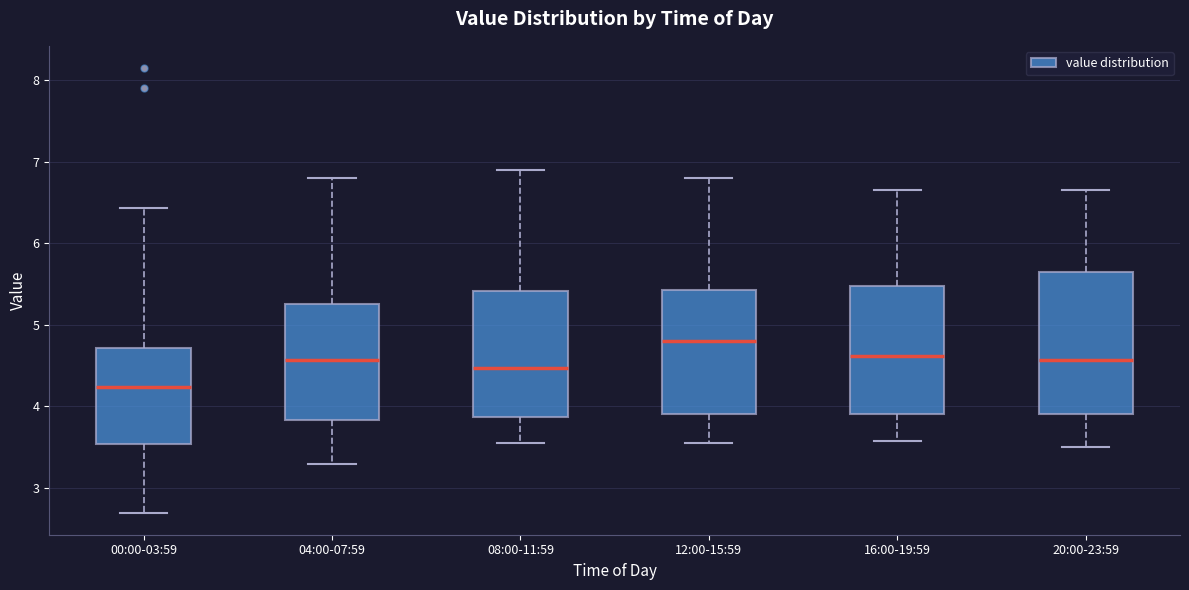

Reading left to right, transcribe this box plot: for each box, give where its median line is, the range the box spans, and where its two whiskers end, as read against the y-axis. The values are not printed on the chart, so give them approximately, as read against the axis.

00:00-03:59: median 4.2, box 3.5 to 4.7, whiskers 2.7 to 6.4
04:00-07:59: median 4.6, box 3.8 to 5.3, whiskers 3.3 to 6.8
08:00-11:59: median 4.5, box 3.9 to 5.4, whiskers 3.6 to 6.9
12:00-15:59: median 4.8, box 3.9 to 5.4, whiskers 3.6 to 6.8
16:00-19:59: median 4.6, box 3.9 to 5.5, whiskers 3.6 to 6.7
20:00-23:59: median 4.6, box 3.9 to 5.7, whiskers 3.5 to 6.7